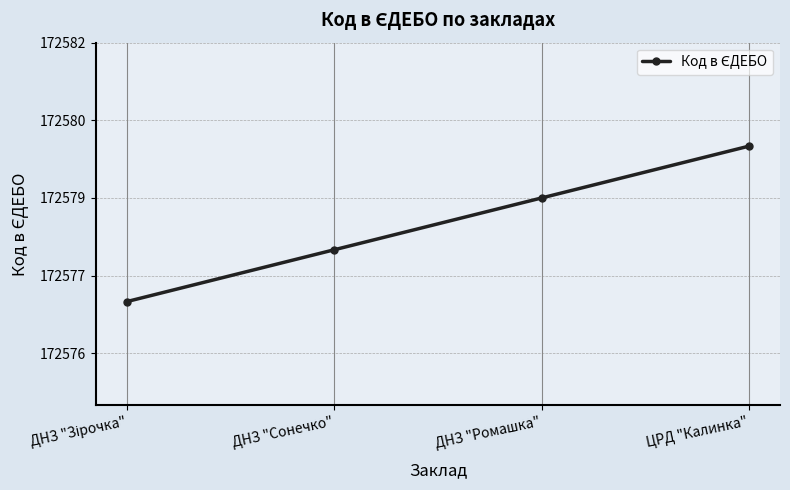

What is the sum of the values at ДНЗ "Зірочка" and ДНЗ "Сонечко"?

345155